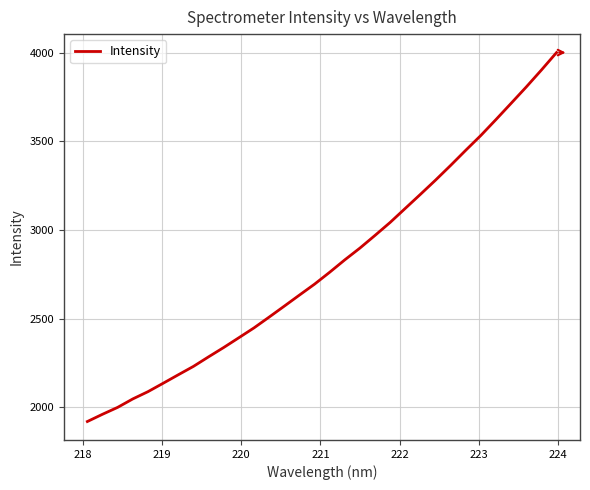

What is the maximum value shown in the chart?

4001.8